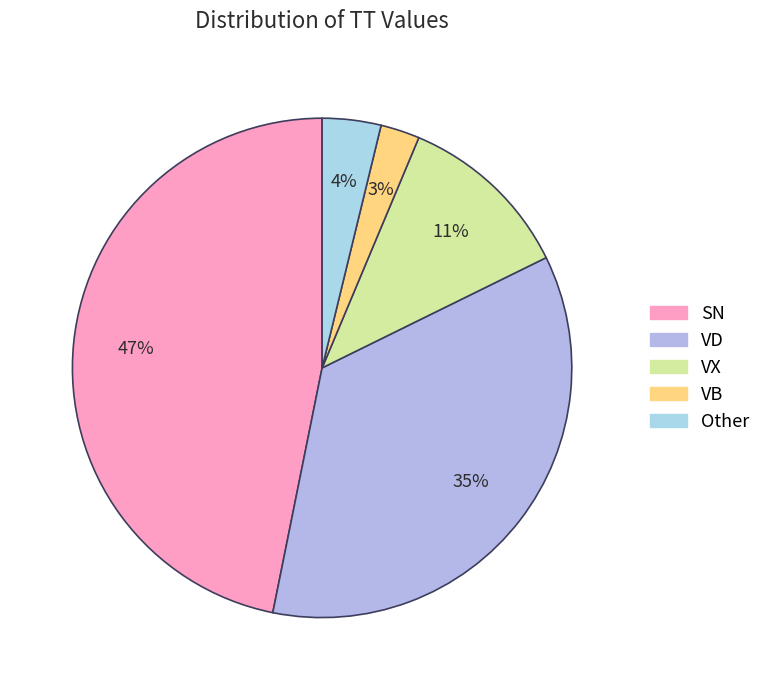

Is it true that SN is 57% of the pie?

False